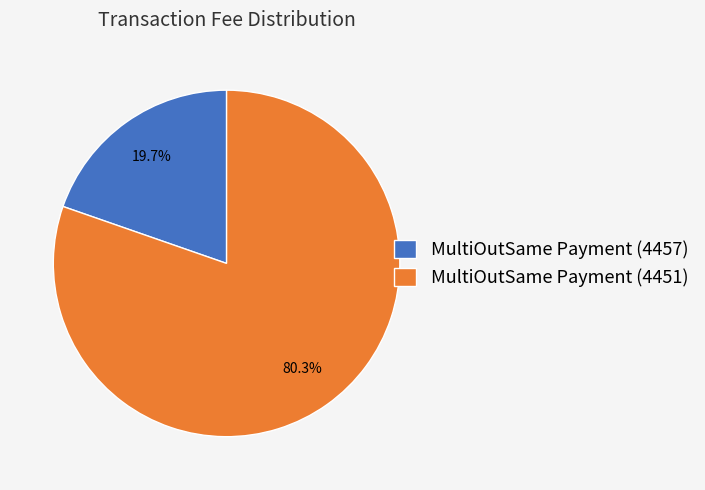

What percentage is the MultiOutSame Payment (4457) slice, to the nearest percent?

20%